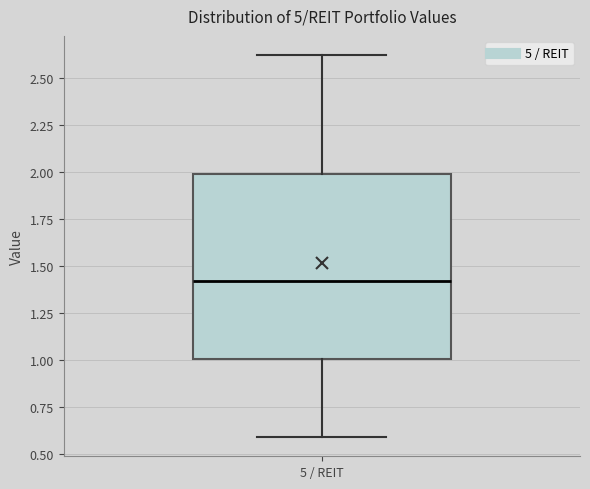

Transcribe this box plot: give where the median line is, the range the box spans, and where the two whiskers end, as read against the y-axis. The values are not printed on the chart, so give them approximately, as read against the axis.

median 1.4, box 1.0 to 2.0, whiskers 0.6 to 2.6